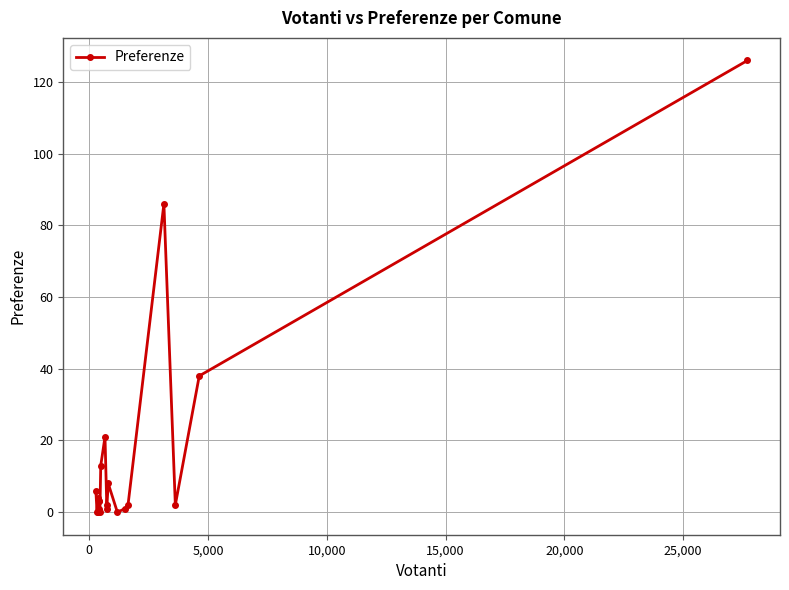

Does the chart display data point markers on the line(s)?

Yes